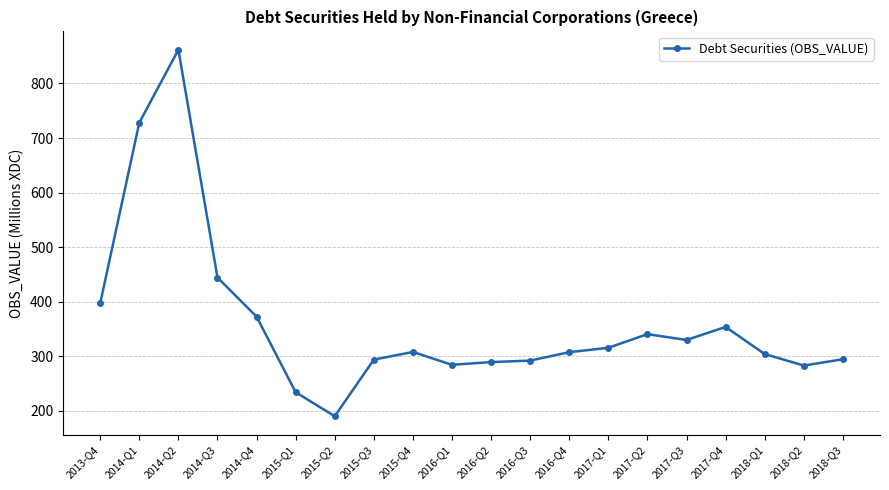

How many data points are less than 308?

10